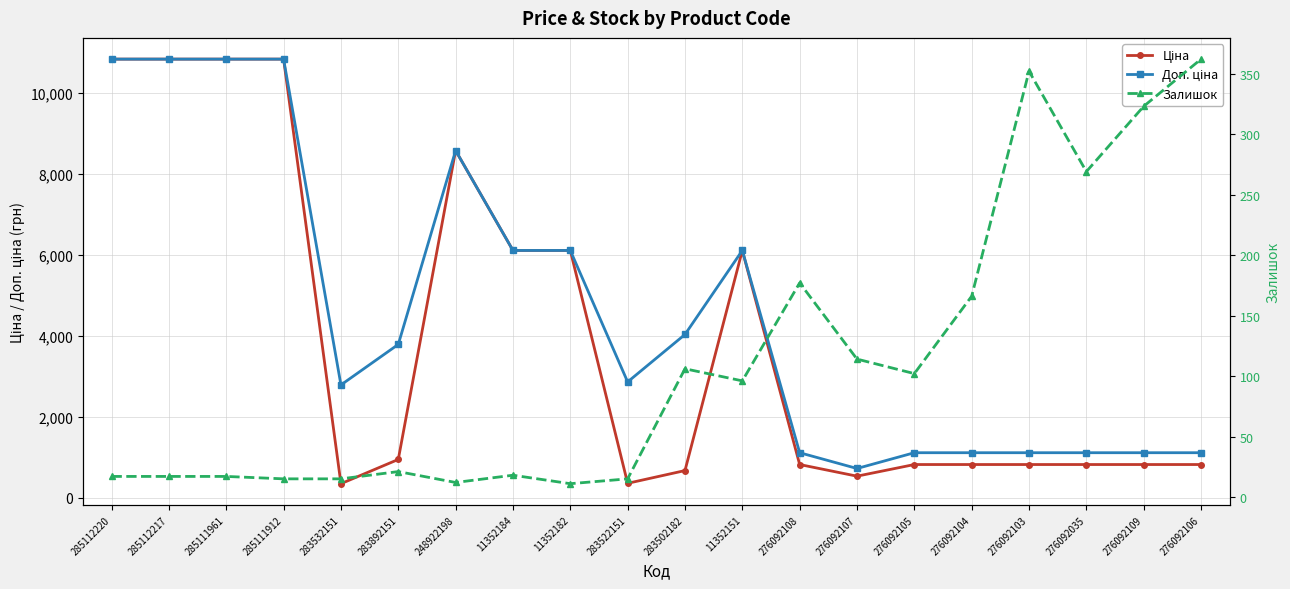

Which label corresponds to the largest value in the chart?

285112220